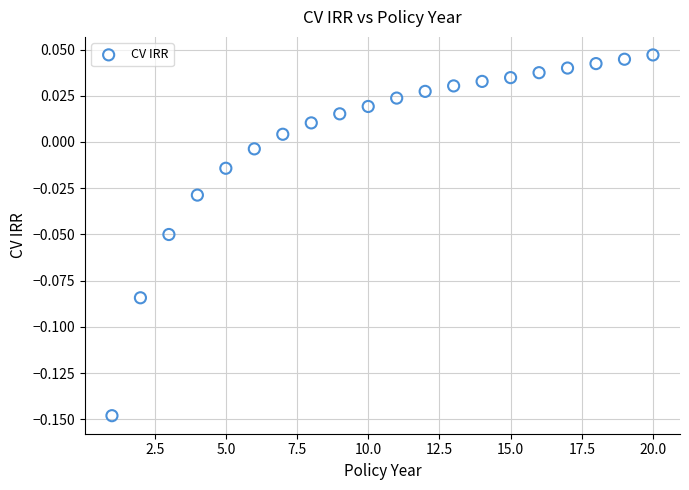

What is the range of X values (max minus min)?

19.0